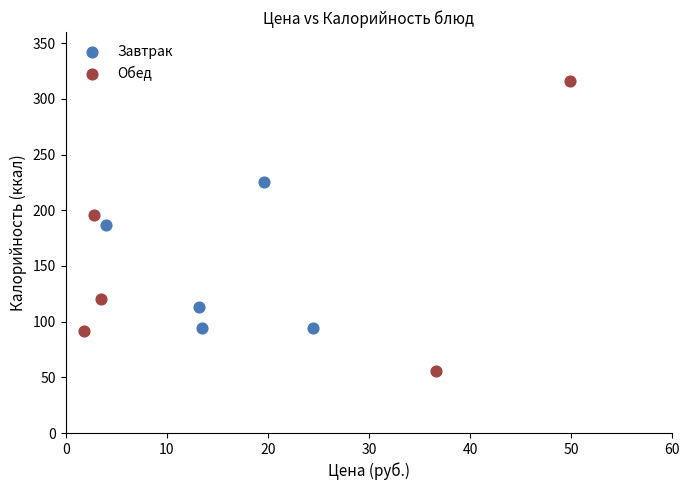

Which series has the widest spread of Y values?

Обед